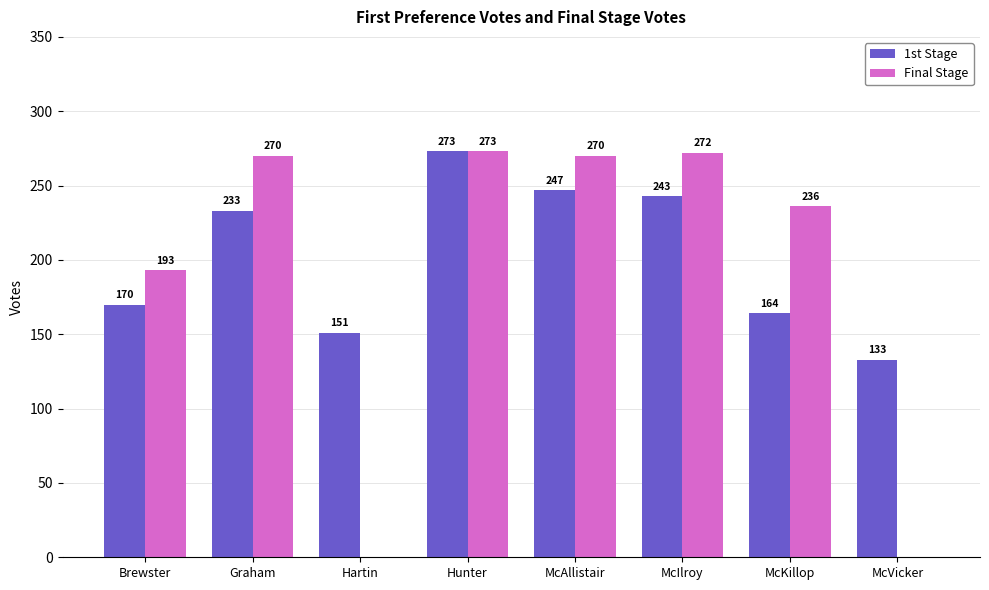

What is the spread (max minus min) of values at McVicker?

133